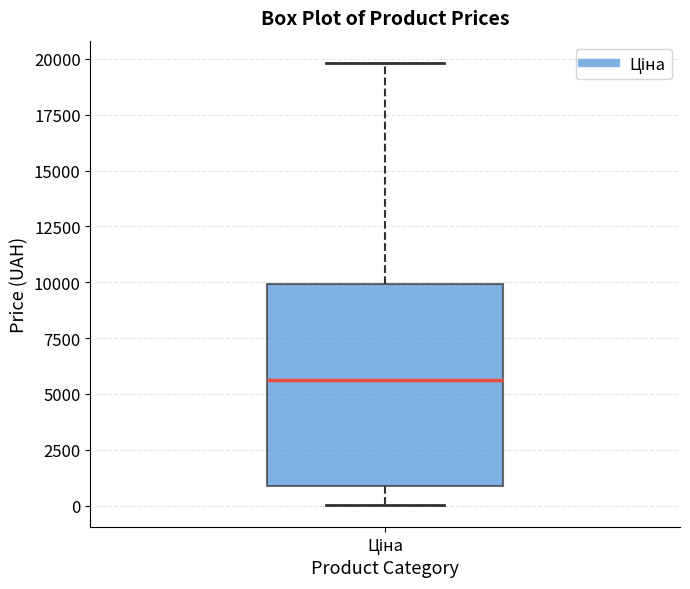

Where does the upper whisker of the box for Ціна end on the y-axis? The values are not printed on the chart, so give them approximately, as read against the axis.

20000